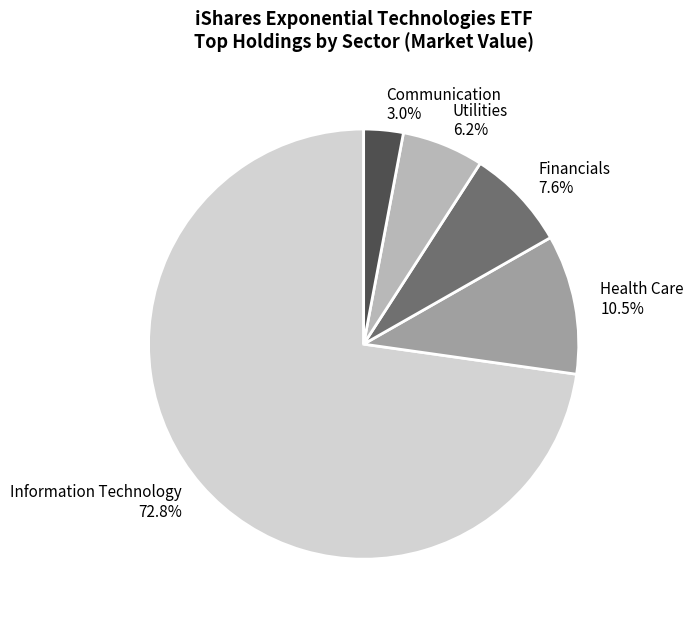

Is the sum of Information Technology and Financials greater than half?

Yes